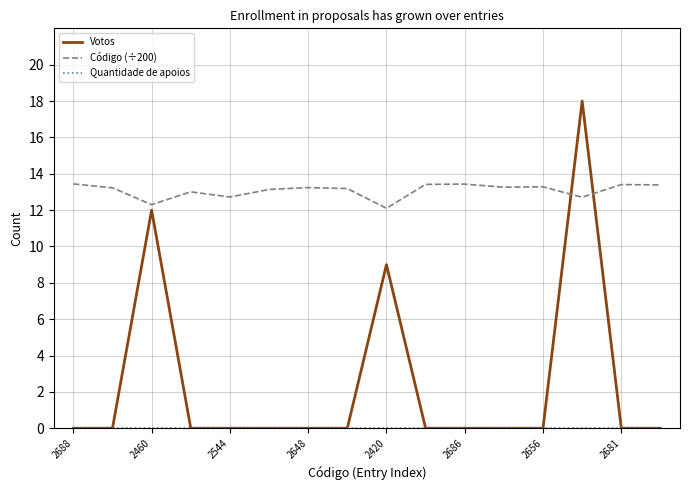

Which series has the largest range (max minus min)?

Votos